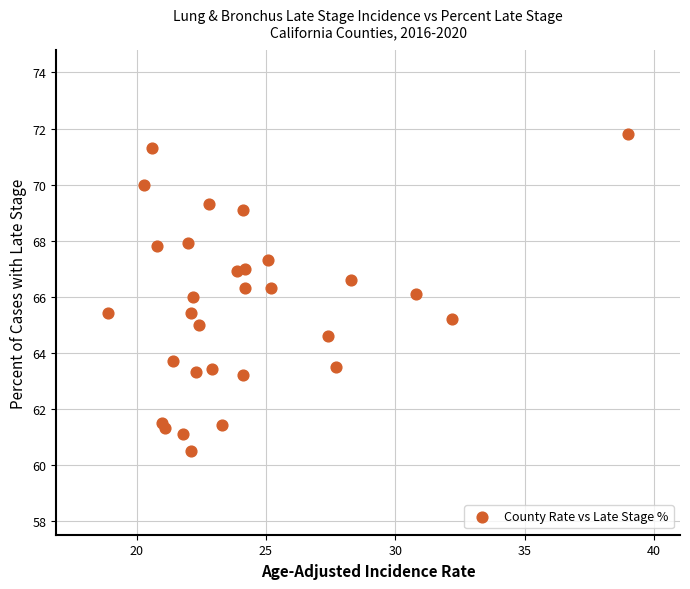

What is the range of Y values (max minus min)?

11.3